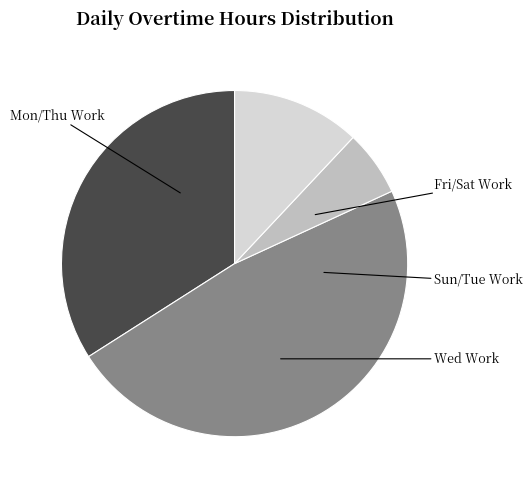

Does any single category account for the majority?

No